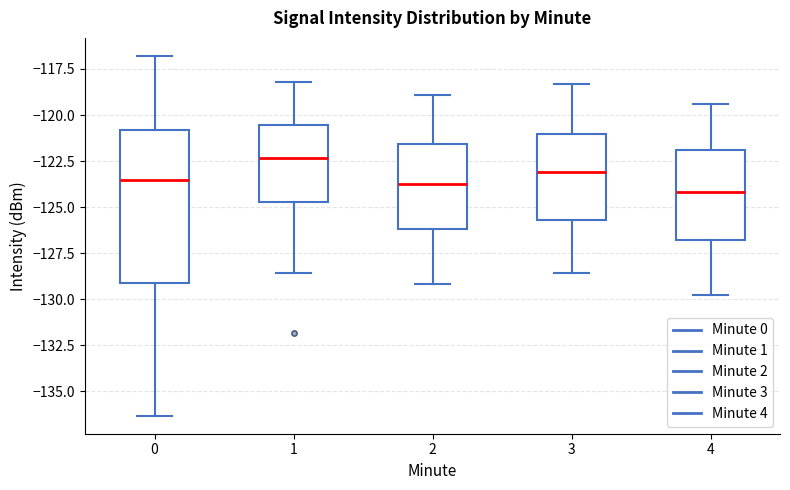

Where is the upper edge of the box at x = 2 on the y-axis? The values are not printed on the chart, so give them approximately, as read against the axis.

-121.5